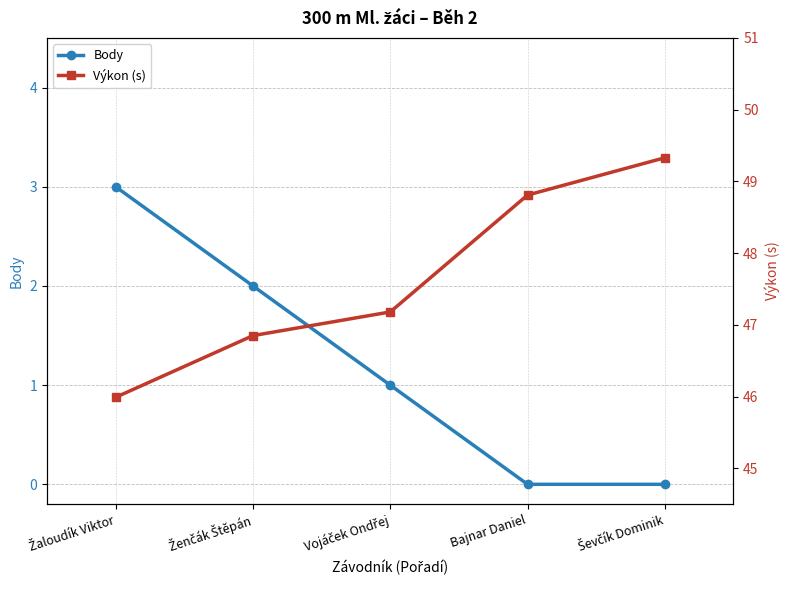

What is the difference between the maximum and minimum values in the Body series?

3